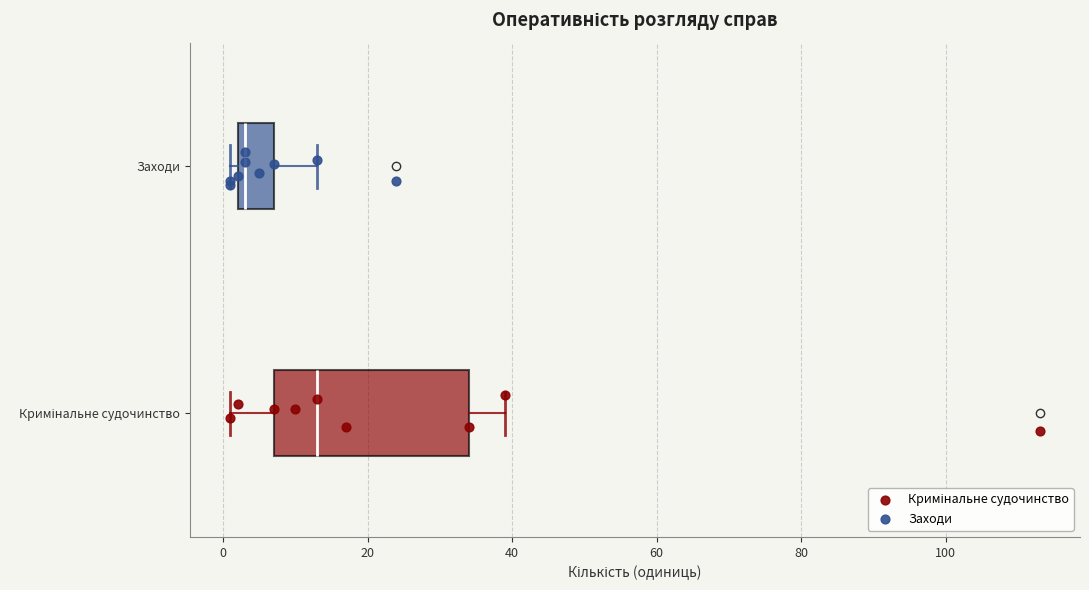

Where does the median line of the box for Заходи sit on the x-axis? The values are not printed on the chart, so give them approximately, as read against the axis.

4